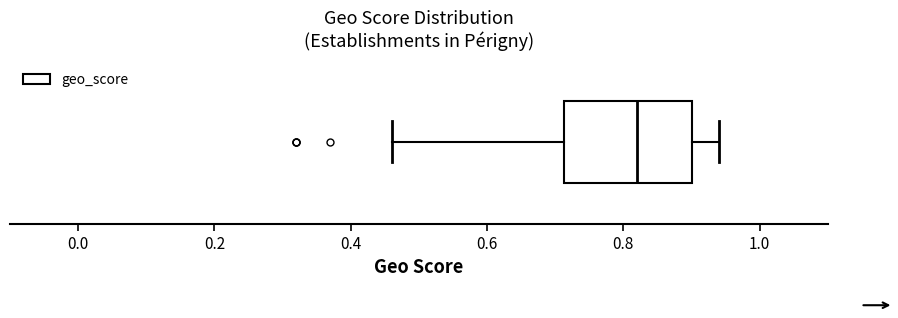

Where does the median line of the box sit on the x-axis? The values are not printed on the chart, so give them approximately, as read against the axis.

0.82